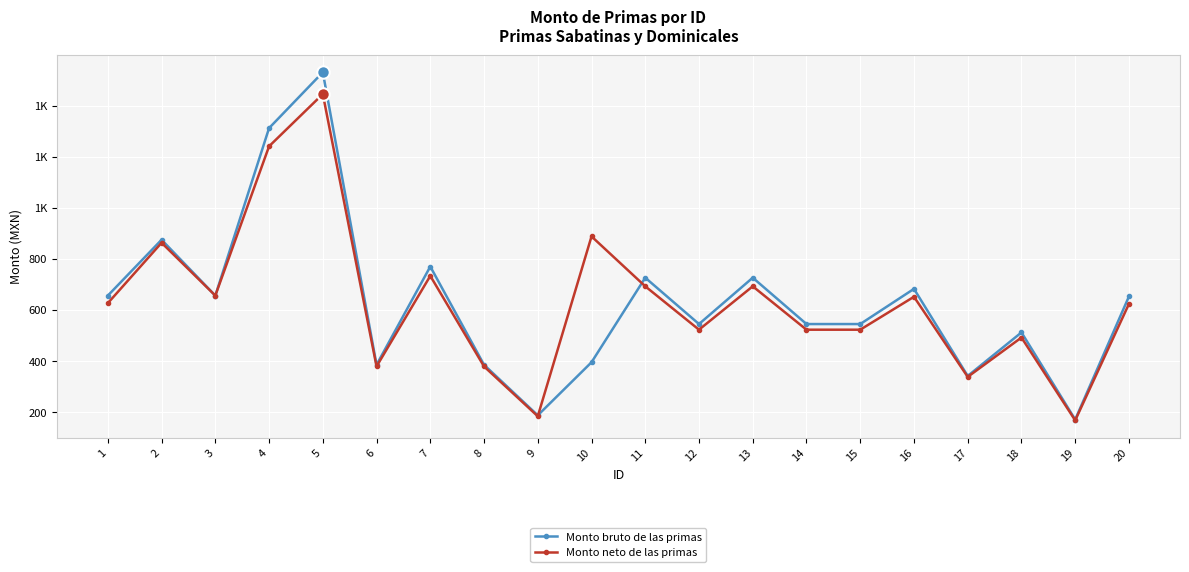

Does the chart have visible grid lines?

Yes